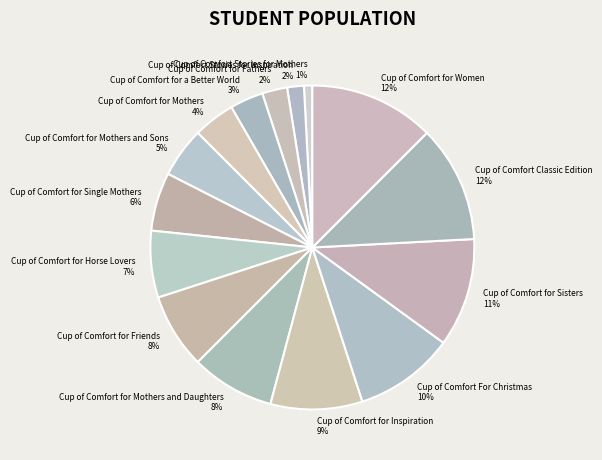

Between Cup of Comfort for Horse Lovers and Cup of Comfort for Friends, which is larger?

Cup of Comfort for Friends